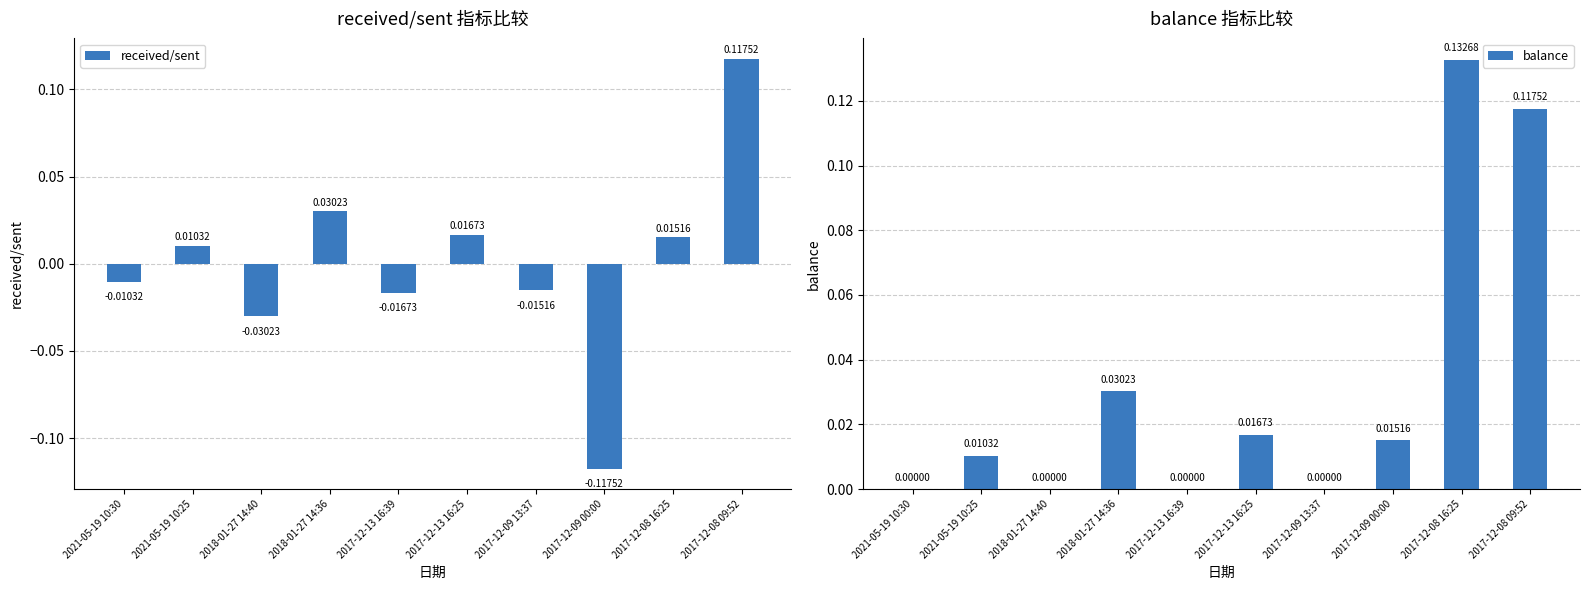

Count the number of data series in this chart.

2